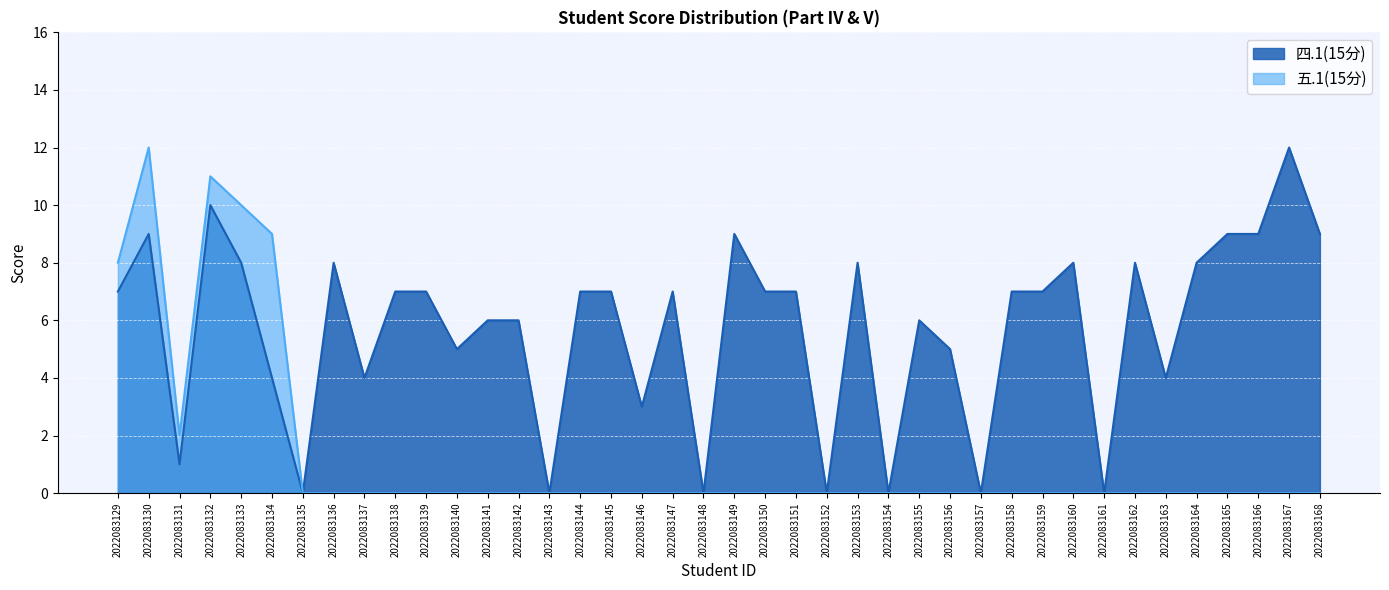

True or false: 四.1(15分) and 五.1(15分) cross at least once.

False